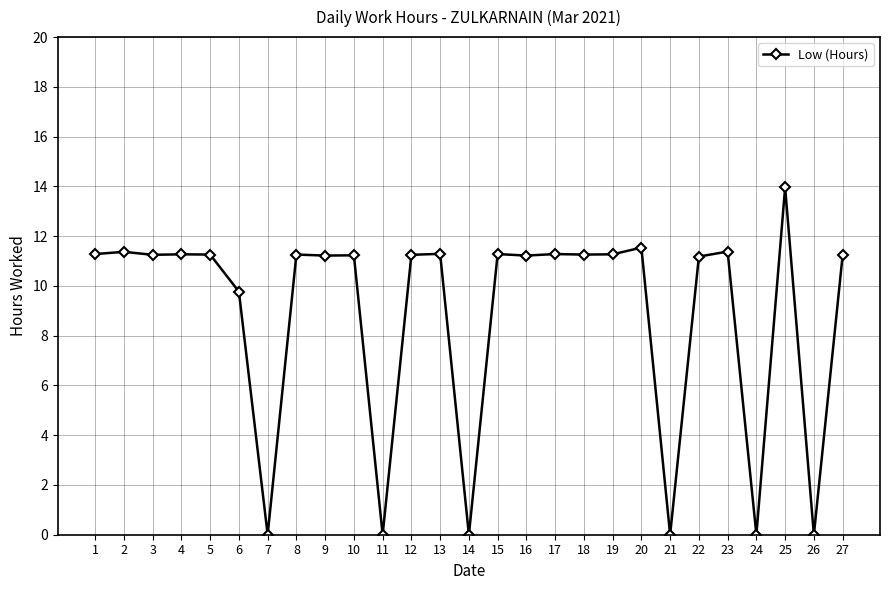

Which category has the highest value across all series?

25